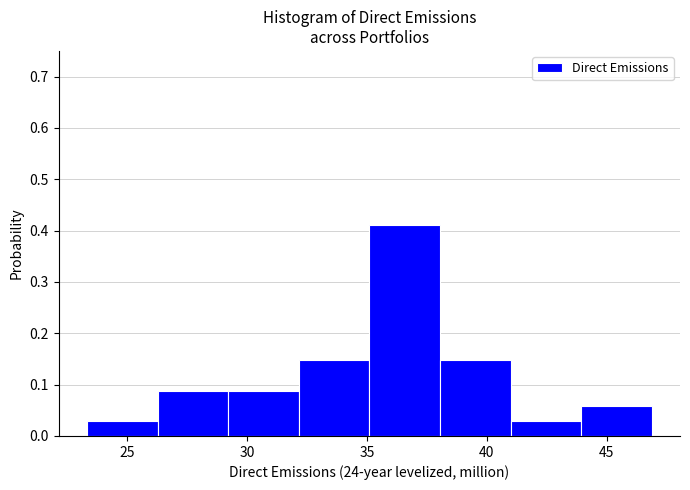

Which range on the x-axis has the tallest bar?

35.0 to 38.0